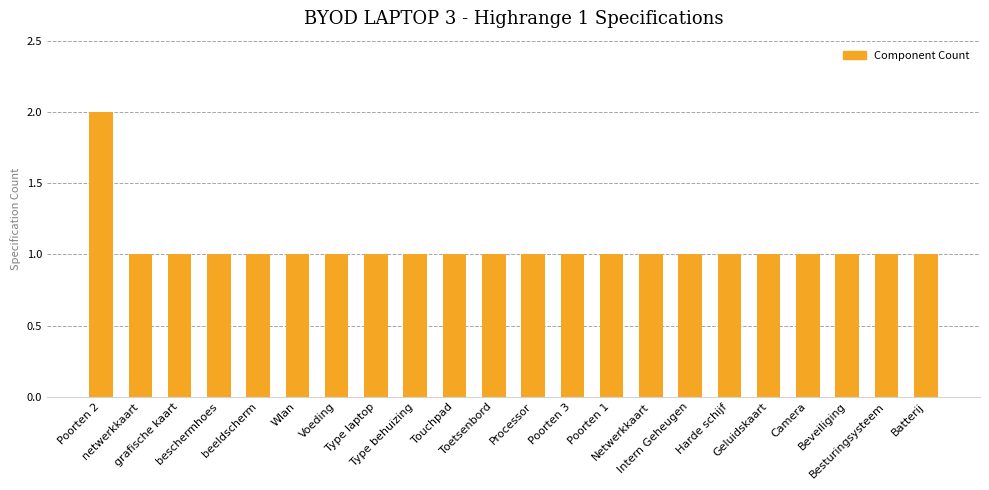

What is the value of the 4th bar from the left?

1